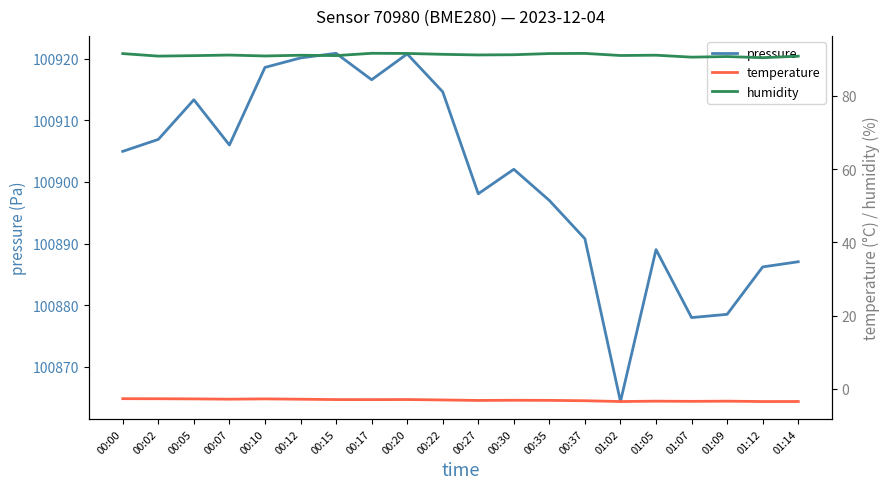

Which category has the lowest value in the pressure series?

01:02